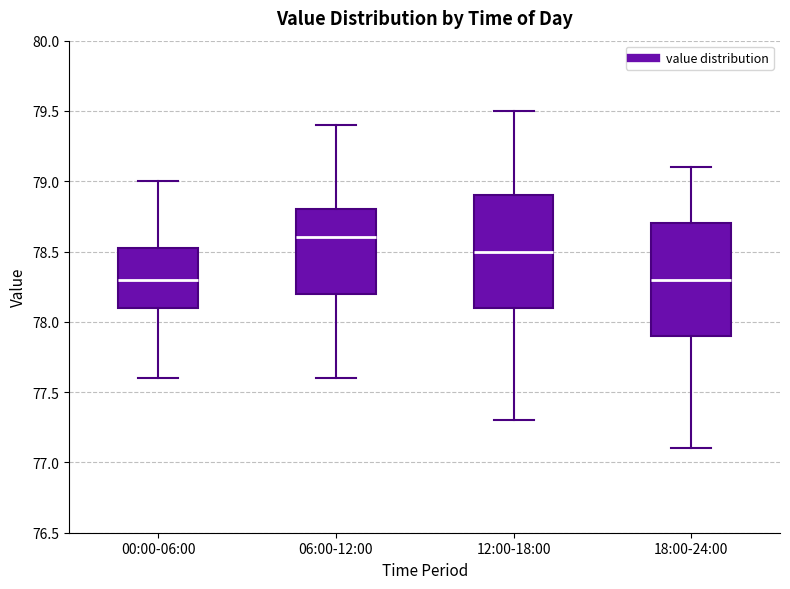

Reading left to right, read every box against the y-axis: the position of its median line, the range the box covers, and the ends of its whiskers. The values are not printed on the chart, so give them approximately, as read against the axis.

00:00-06:00: median 78.30, box 78.10 to 78.55, whiskers 77.60 to 79.00
06:00-12:00: median 78.60, box 78.20 to 78.80, whiskers 77.60 to 79.40
12:00-18:00: median 78.50, box 78.10 to 78.90, whiskers 77.30 to 79.50
18:00-24:00: median 78.30, box 77.90 to 78.70, whiskers 77.10 to 79.10